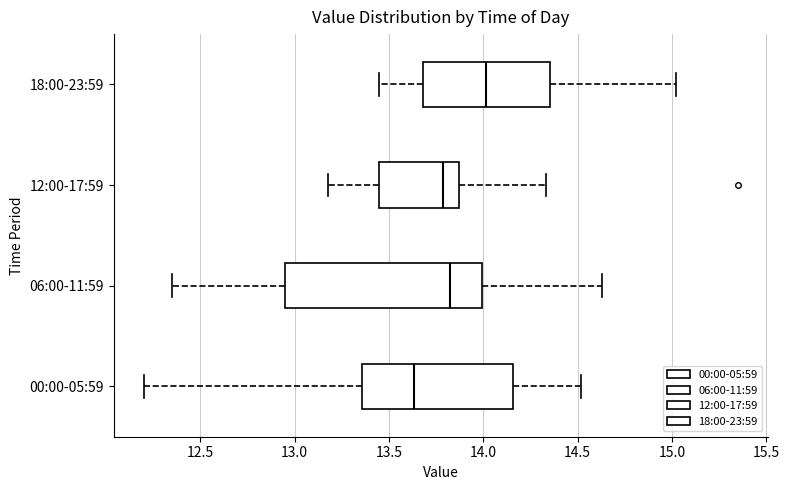

Reading bottom to top, transcribe this box plot: for each box, give where its median line is, the range the box spans, and where its two whiskers end, as read against the x-axis. The values are not printed on the chart, so give them approximately, as read against the axis.

00:00-05:59: median 13.65, box 13.35 to 14.15, whiskers 12.20 to 14.50
06:00-11:59: median 13.85, box 12.95 to 14.00, whiskers 12.35 to 14.65
12:00-17:59: median 13.80, box 13.45 to 13.85, whiskers 13.20 to 14.35
18:00-23:59: median 14.00, box 13.70 to 14.35, whiskers 13.45 to 15.00